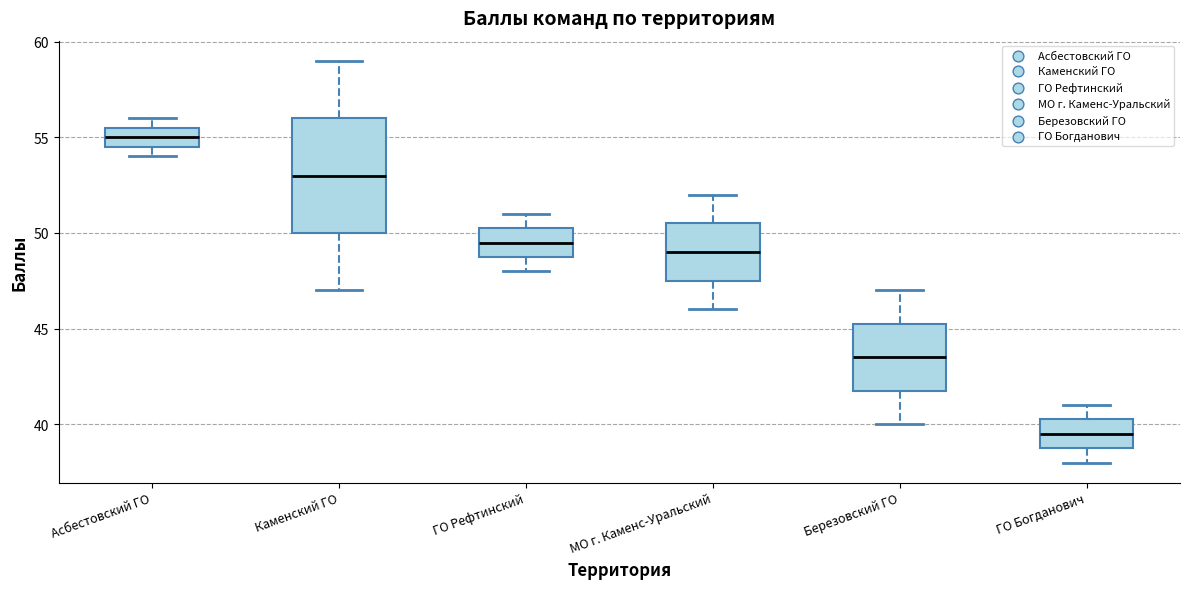

Which box is the tallest, from its lower edge to its upper edge?

Каменский ГО